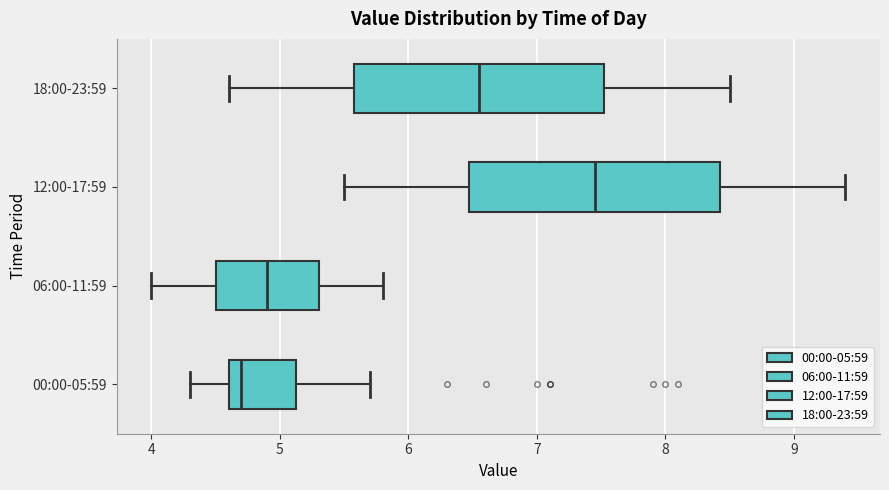

Reading bottom to top, transcribe this box plot: for each box, give where its median line is, the range the box spans, and where its two whiskers end, as read against the x-axis. The values are not printed on the chart, so give them approximately, as read against the axis.

00:00-05:59: median 4.7, box 4.6 to 5.1, whiskers 4.3 to 5.7
06:00-11:59: median 4.9, box 4.5 to 5.3, whiskers 4.0 to 5.8
12:00-17:59: median 7.5, box 6.5 to 8.4, whiskers 5.5 to 9.4
18:00-23:59: median 6.6, box 5.6 to 7.5, whiskers 4.6 to 8.5